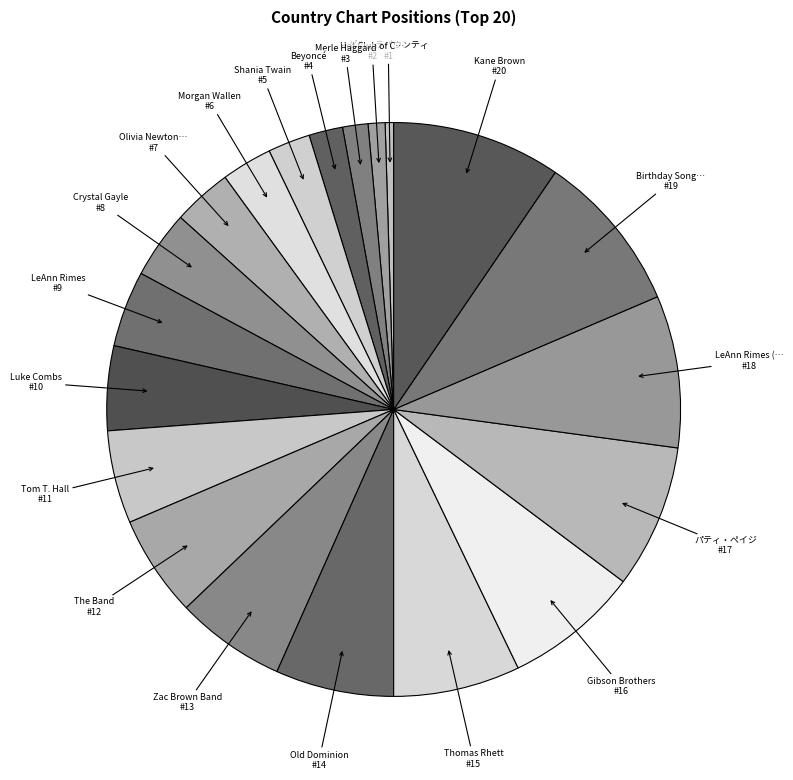

To the nearest percent, what is the difference between the largest and smallest slice percentages?

9%